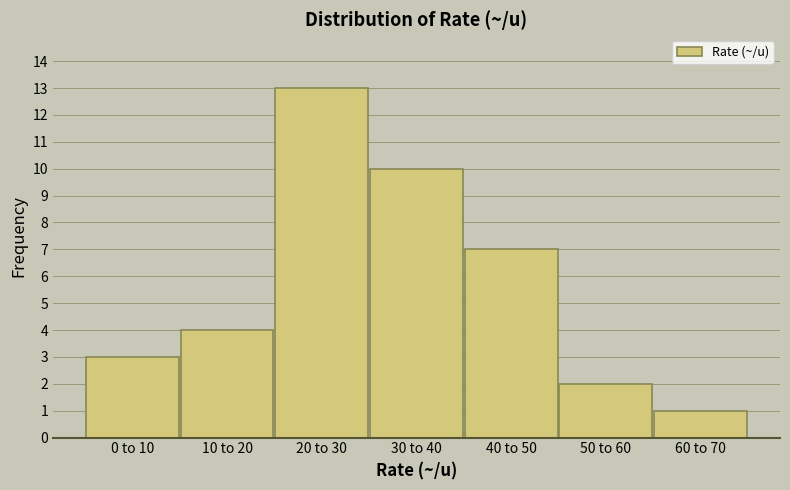

Reading left to right, list all the values displayed in this chart.

3	4	13	10	7	2	1